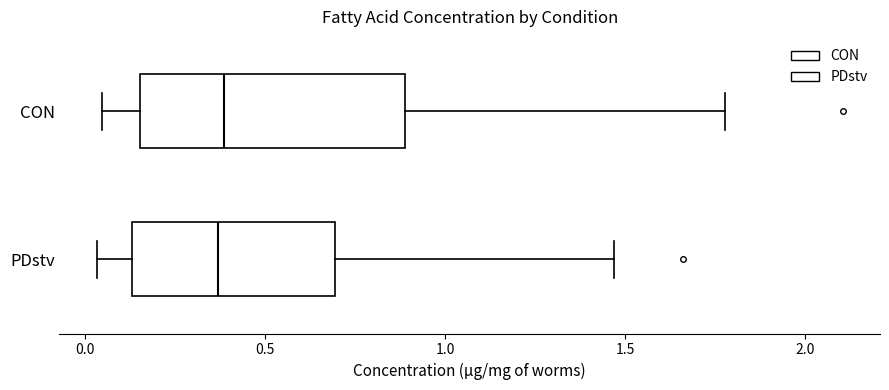

Reading bottom to top, read every box against the x-axis: the position of its median line, the range the box covers, and the ends of its whiskers. The values are not printed on the chart, so give them approximately, as read against the axis.

PDstv: median 0.35, box 0.15 to 0.70, whiskers 0.05 to 1.45
CON: median 0.40, box 0.15 to 0.90, whiskers 0.05 to 1.80